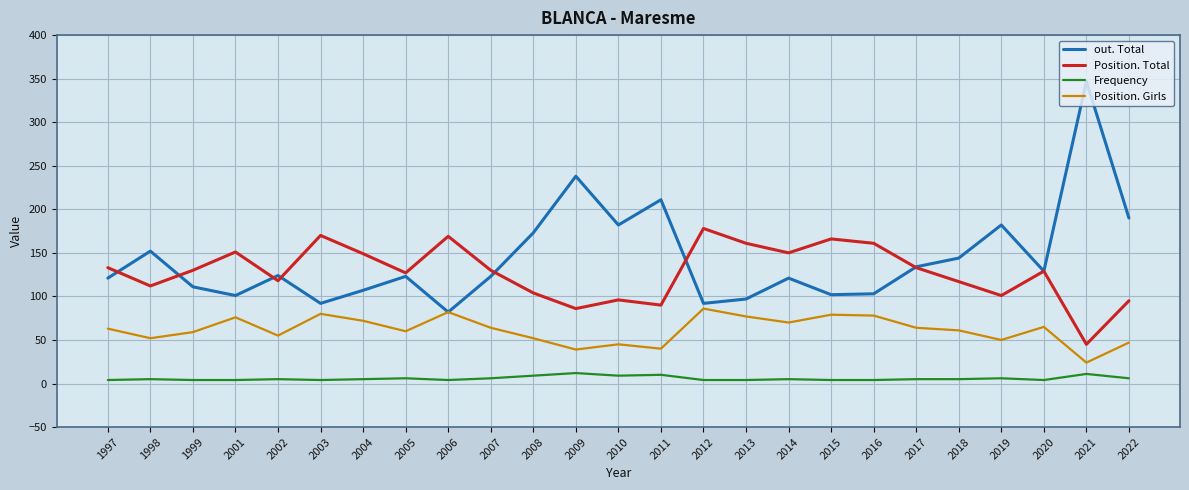

True or false: Frequency and out. Total intersect in this chart.

False